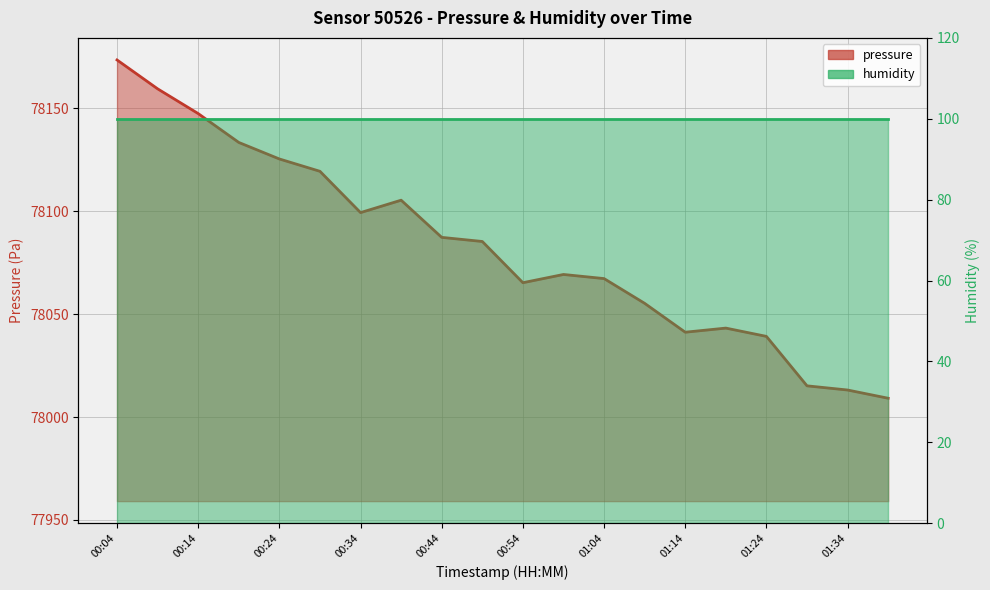

Which category has the lowest value across all series?

01:39